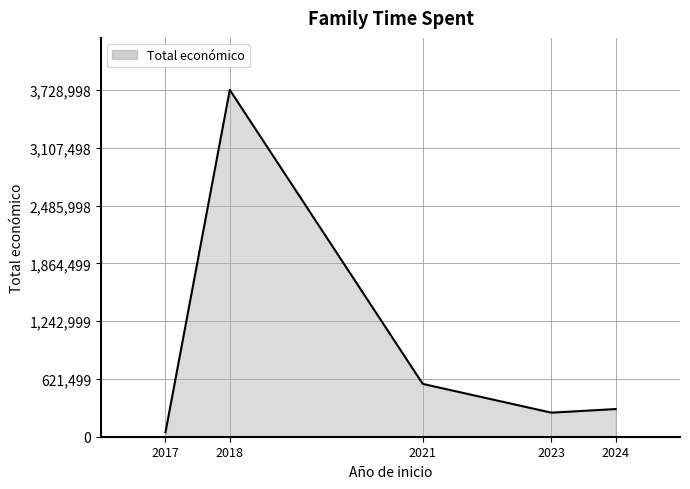

At which category does the data reach its first local valley?

2023